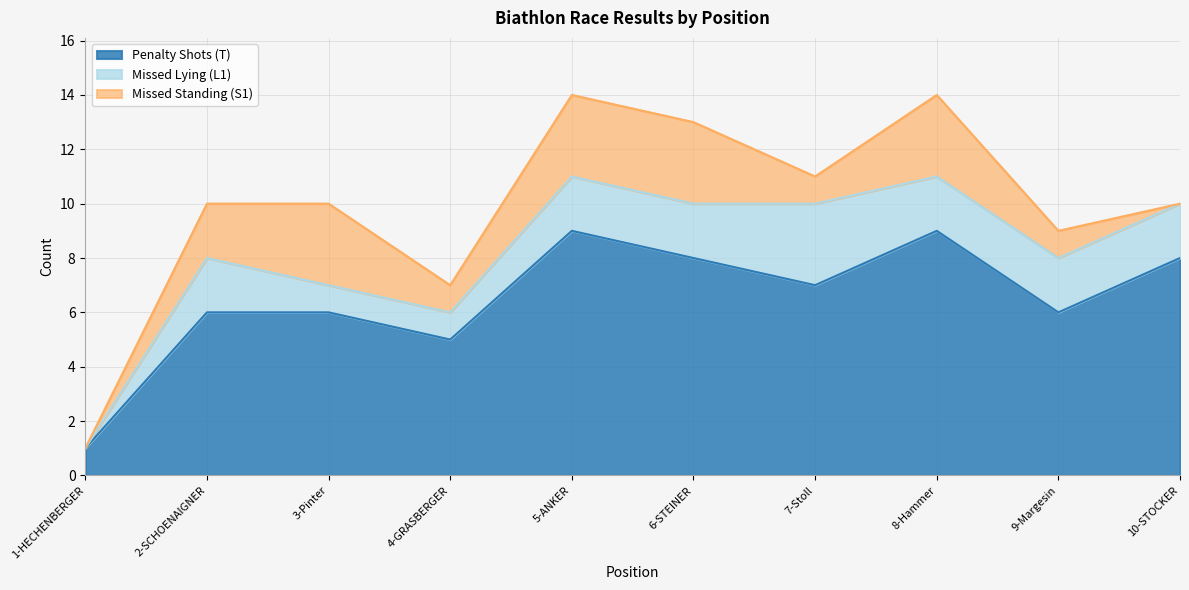

Rank the categories by Missed Lying (L1) value from lowest to highest.

1-HECHENBERGER, 3-Pinter, 4-GRASBERGER, 2-SCHOENAIGNER, 5-ANKER, 6-STEINER, 8-Hammer, 9-Margesin, 10-STOCKER, 7-Stoll